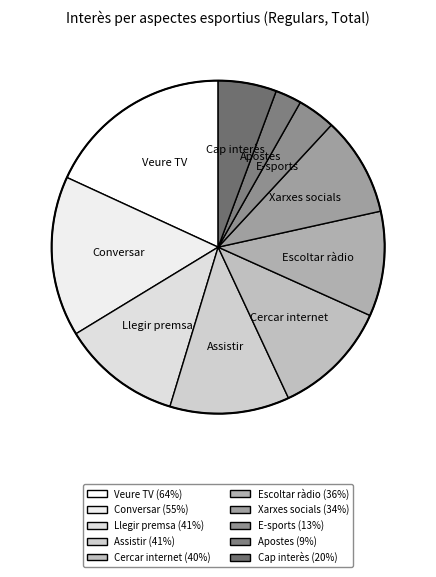

To the nearest percent, what is the average slice percentage?

10%